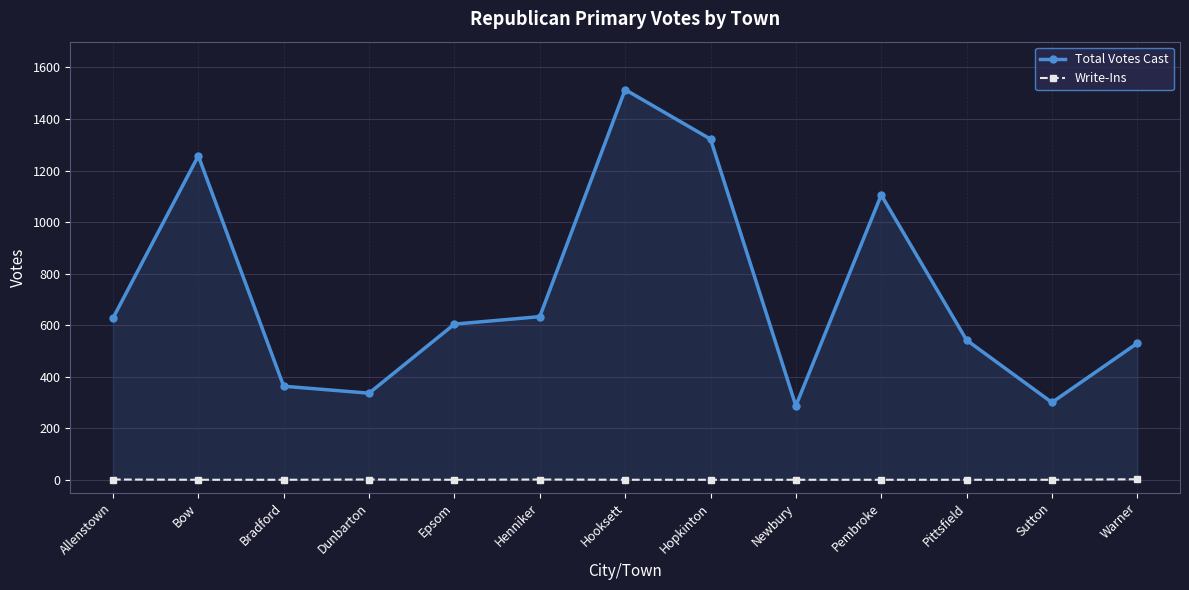

What is the label of the 8th point from the left?

Hopkinton